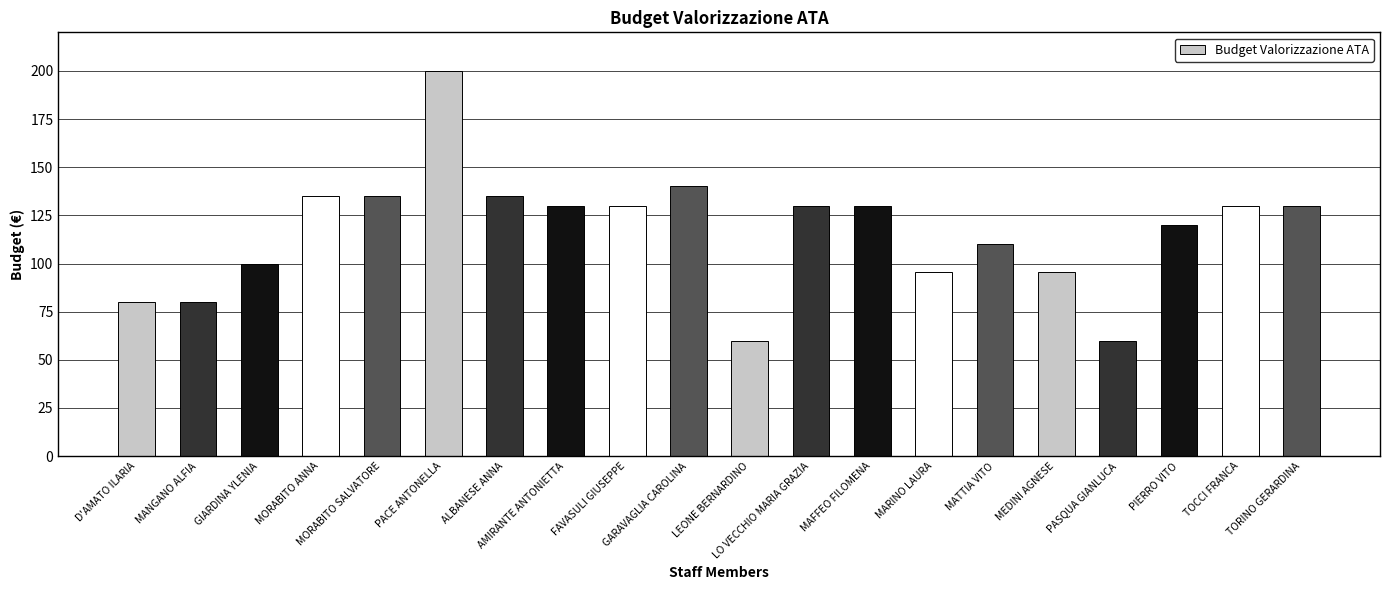

What is the sum of the values at D'AMATO ILARIA and MATTIA VITO?

190.0